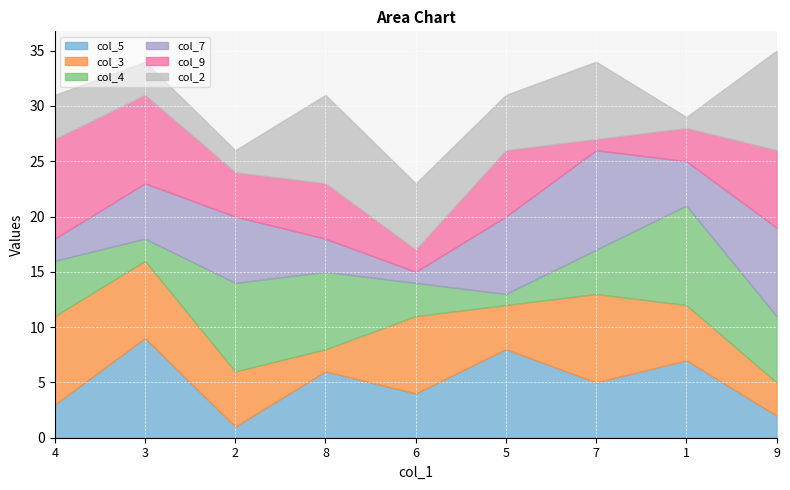

What position from the left is 8?

4